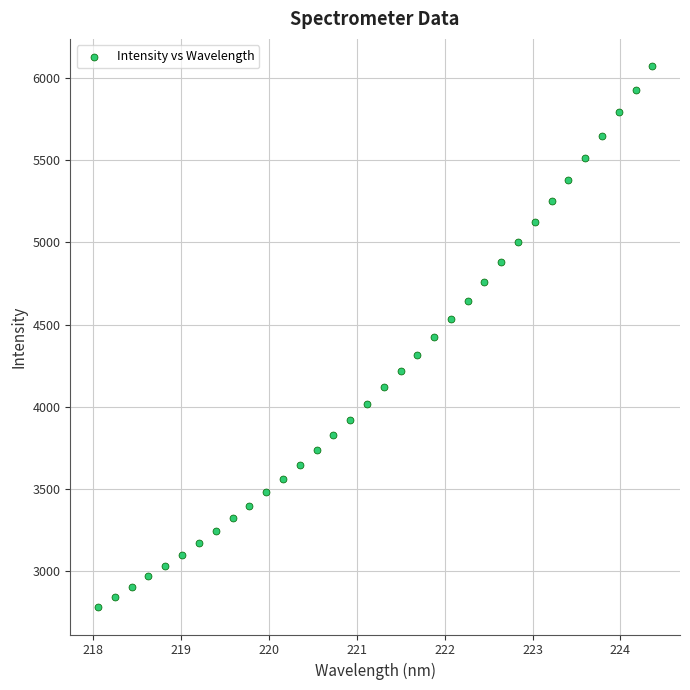

What is the range of Y values (max minus min)?

3294.1